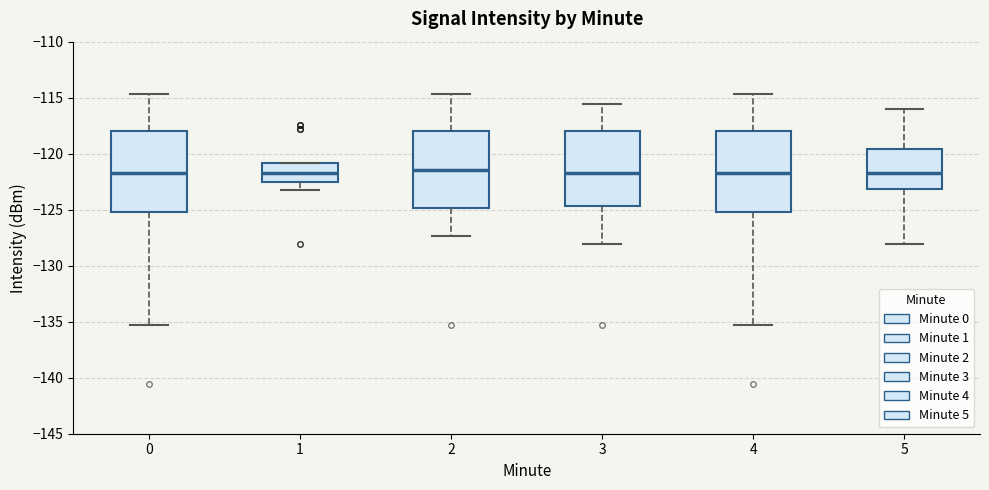

Where does the lower whisker of the box at x = 3 end on the y-axis? The values are not printed on the chart, so give them approximately, as read against the axis.

-128.0